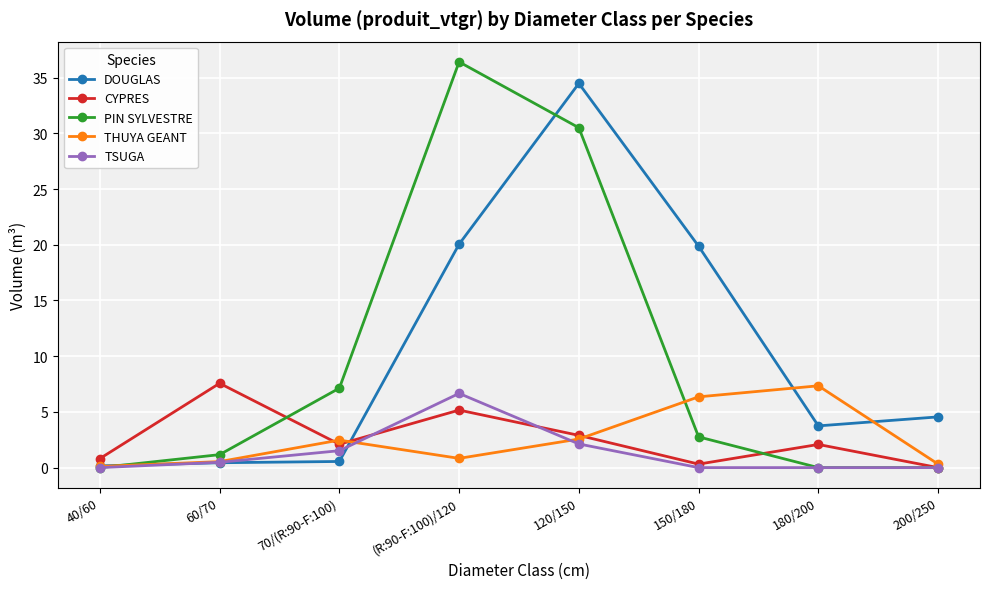

Which category has the highest value across all series?

(R:90-F:100)/120